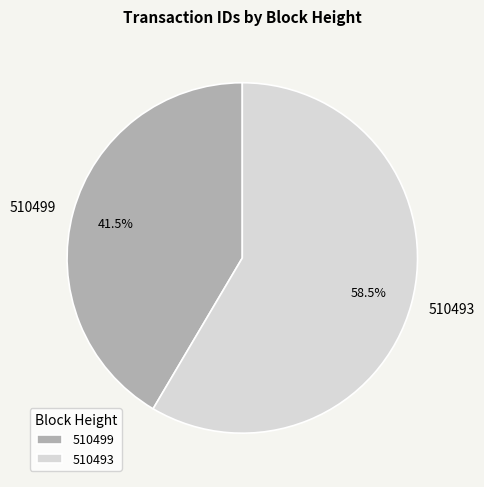

How many slices are in this pie chart?

2